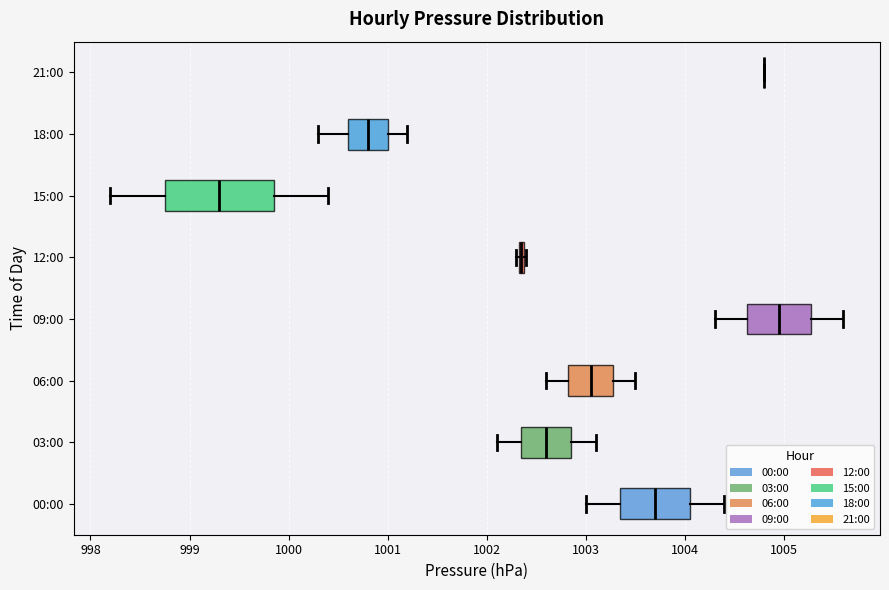

Comparing the boxes themselves (not the whiskers), which one is the widest?

15:00